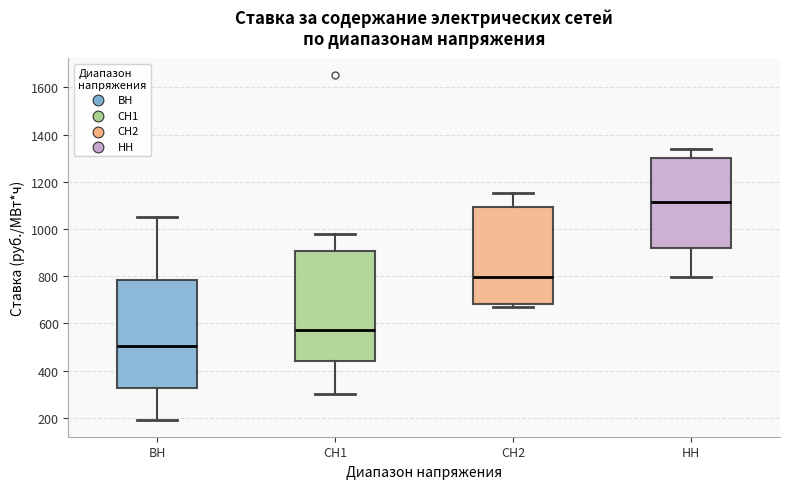

Reading left to right, read every box against the y-axis: the position of its median line, the range the box covers, and the ends of its whiskers. The values are not printed on the chart, so give them approximately, as read against the axis.

ВН: median 500, box 320 to 780, whiskers 200 to 1060
СН1: median 580, box 440 to 900, whiskers 300 to 980
СН2: median 800, box 680 to 1100, whiskers 680 (just below the box's lower edge) to 1160
НН: median 1120, box 920 to 1300, whiskers 800 to 1340